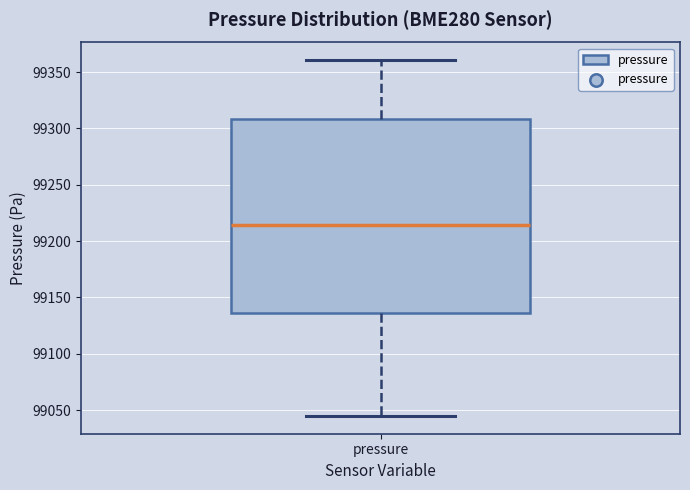

Read this box plot against the y-axis: the position of the median line, the range covered by the box, and the ends of both whiskers. The values are not printed on the chart, so give them approximately, as read against the axis.

median 99215, box 99135 to 99310, whiskers 99045 to 99360